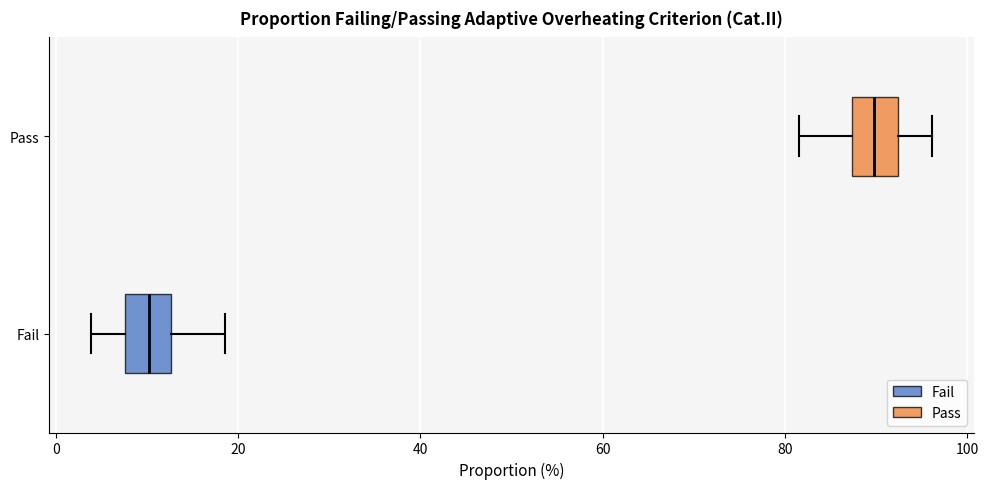

Reading bottom to top, read every box against the x-axis: the position of its median line, the range the box covers, and the ends of its whiskers. The values are not printed on the chart, so give them approximately, as read against the axis.

Fail: median 10, box 8 to 12, whiskers 4 to 18
Pass: median 90, box 88 to 92, whiskers 82 to 96